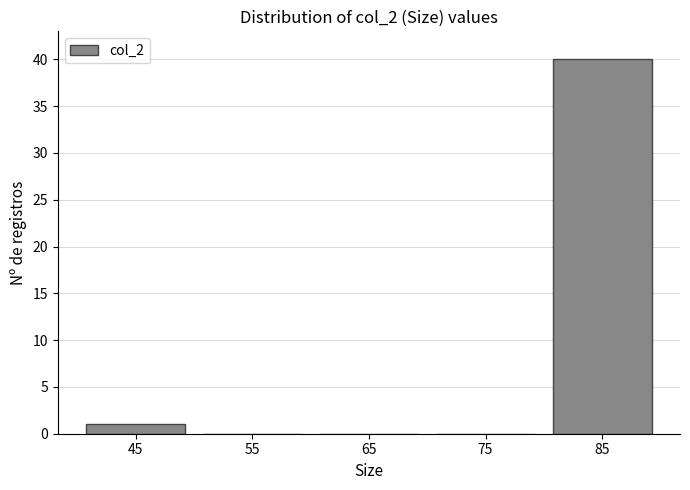

Reading left to right, list every bar in this chart as the range it spans on the x-axis followed by its height. The values are not printed on the chart, so give them approximately, as read against the axis.

40 to 50: 1
50 to 60: 0
60 to 70: 0
70 to 80: 0
80 to 90: 40